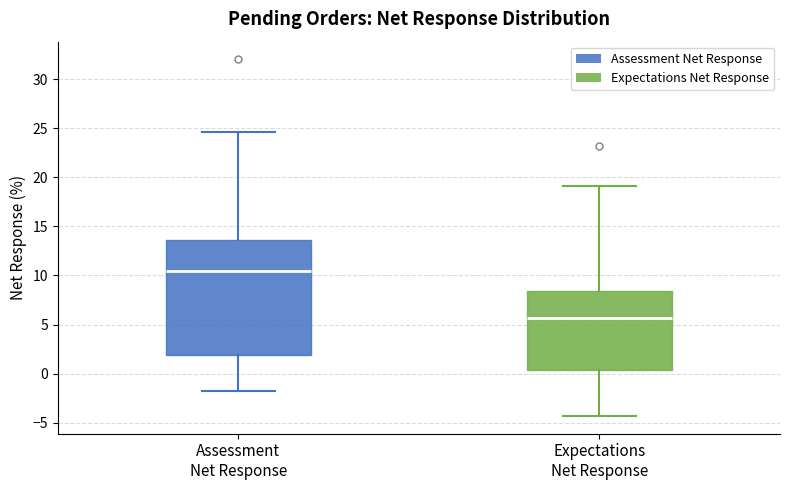

Which box's median line is the highest?

Assessment Net Response